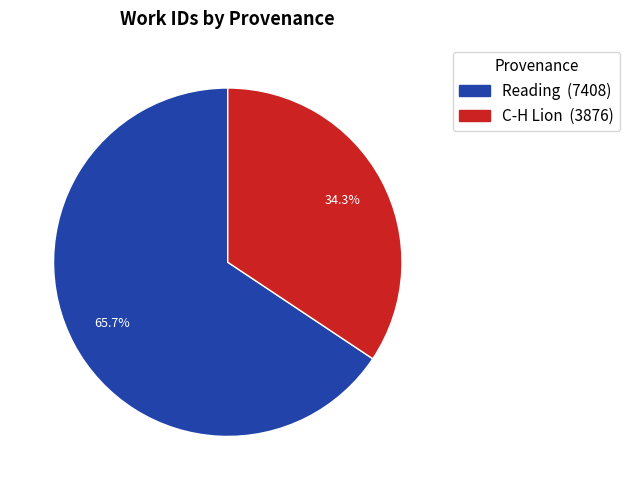

What is the smallest slice in the pie chart?

C-H Lion